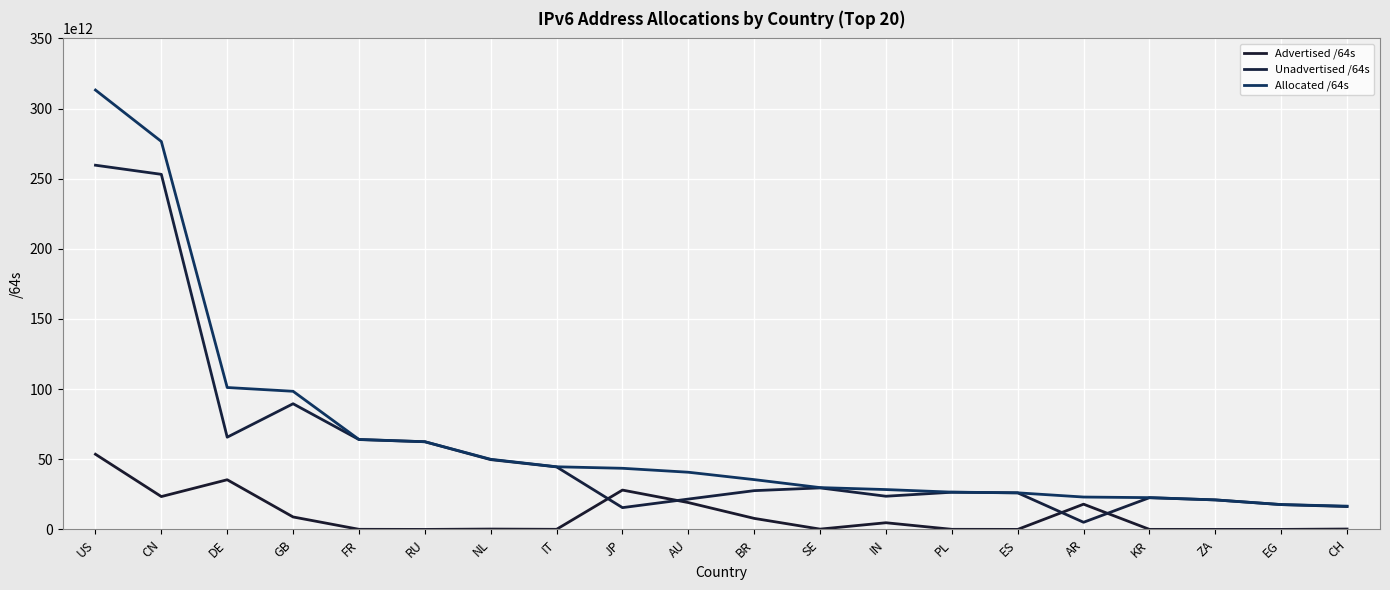

What are all the series names shown in the legend?

Advertised /64s, Unadvertised /64s, Allocated /64s